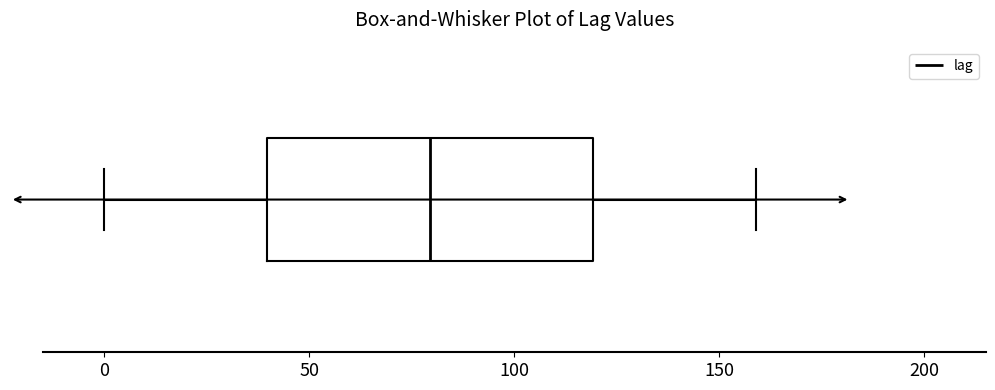

Read this box plot against the x-axis: the position of the median line, the range covered by the box, and the ends of both whiskers. The values are not printed on the chart, so give them approximately, as read against the axis.

median 80, box 40 to 120, whiskers 0 to 160